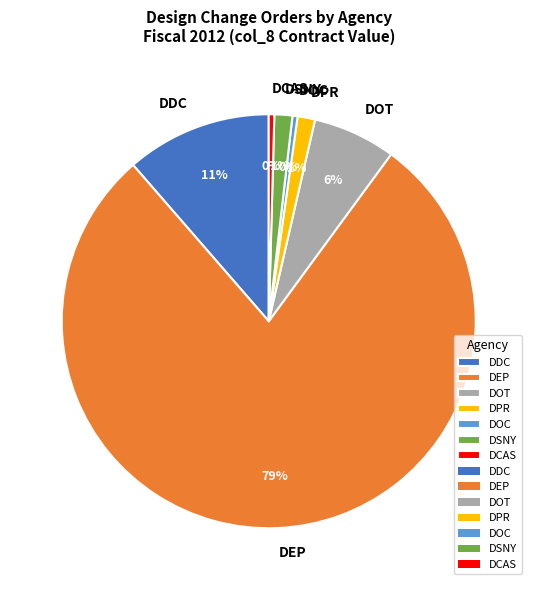

Is DOC the majority of the pie?

No